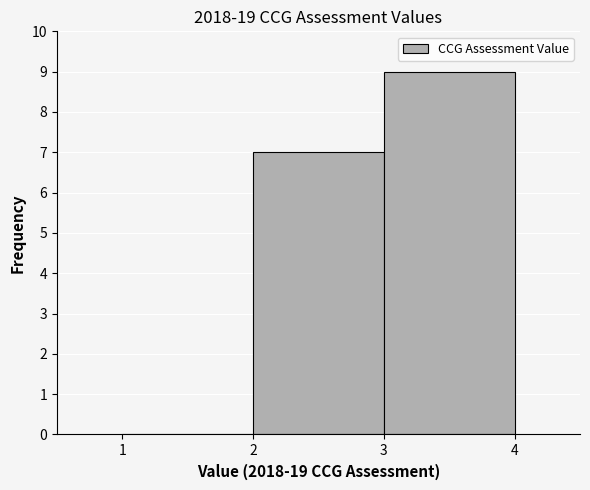

Over which range of the x-axis is the bar tallest?

3 to 4